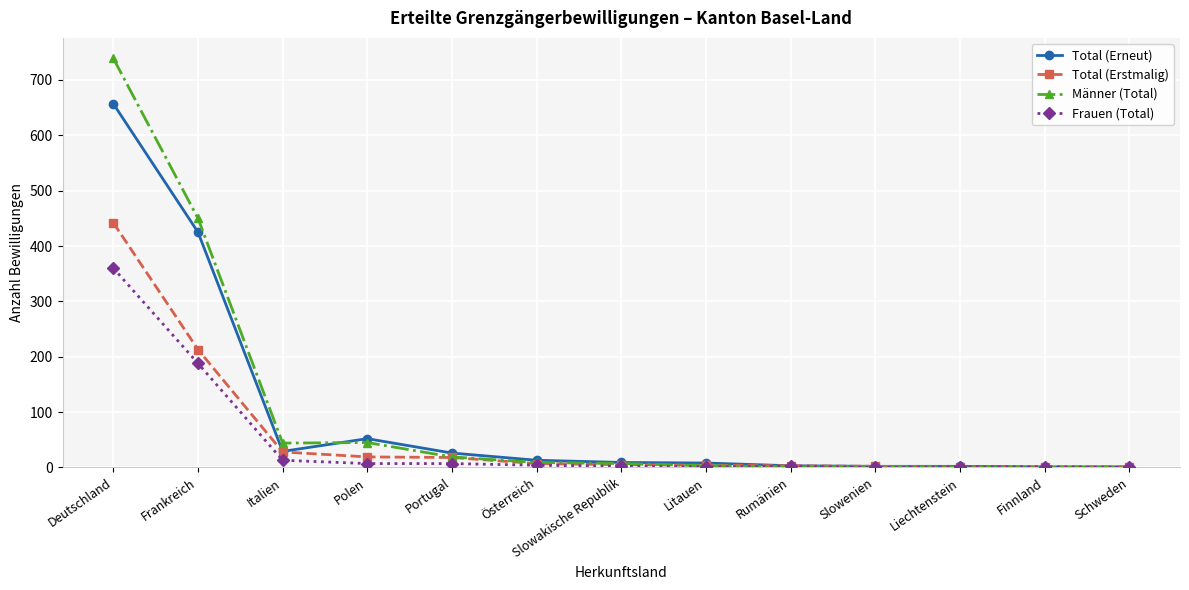

What is the difference between the Frauen (Total) values at Slowenien and Rumänien?

2